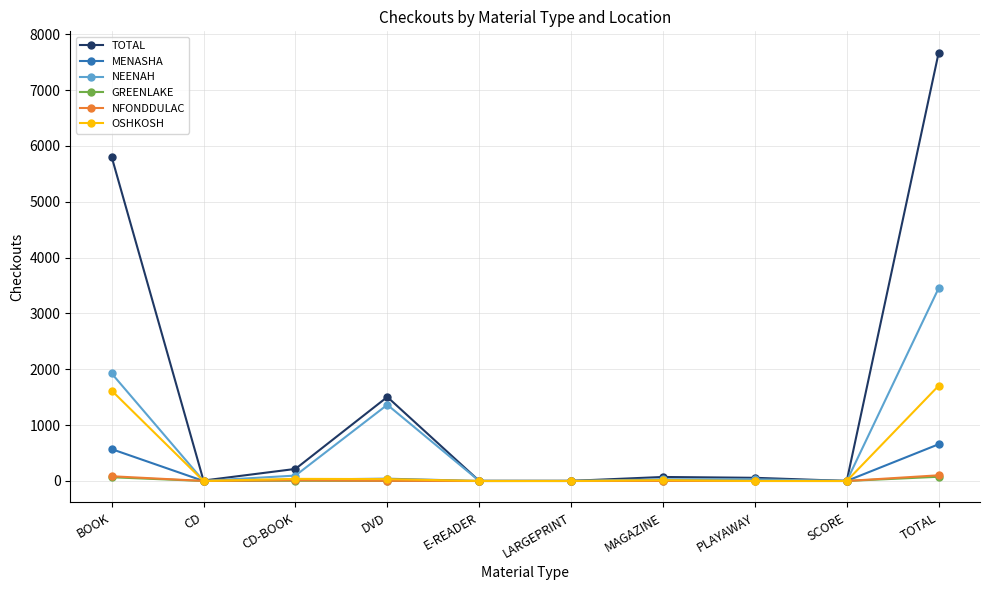

What is the maximum value shown in the chart?

7670